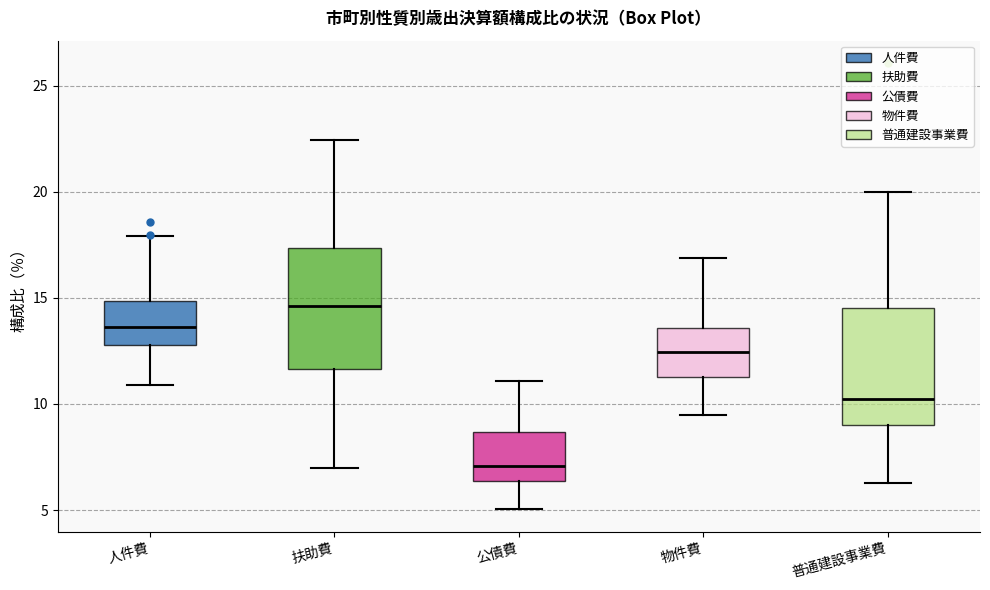

Reading left to right, transcribe this box plot: for each box, give where its median line is, the range the box spans, and where its two whiskers end, as read against the y-axis. The values are not printed on the chart, so give them approximately, as read against the axis.

人件費: median 13.5, box 13.0 to 15.0, whiskers 11.0 to 18.0
扶助費: median 14.5, box 11.5 to 17.5, whiskers 7.0 to 22.5
公債費: median 7.0, box 6.5 to 8.5, whiskers 5.0 to 11.0
物件費: median 12.5, box 11.5 to 13.5, whiskers 9.5 to 17.0
普通建設事業費: median 10.0, box 9.0 to 14.5, whiskers 6.5 to 20.0